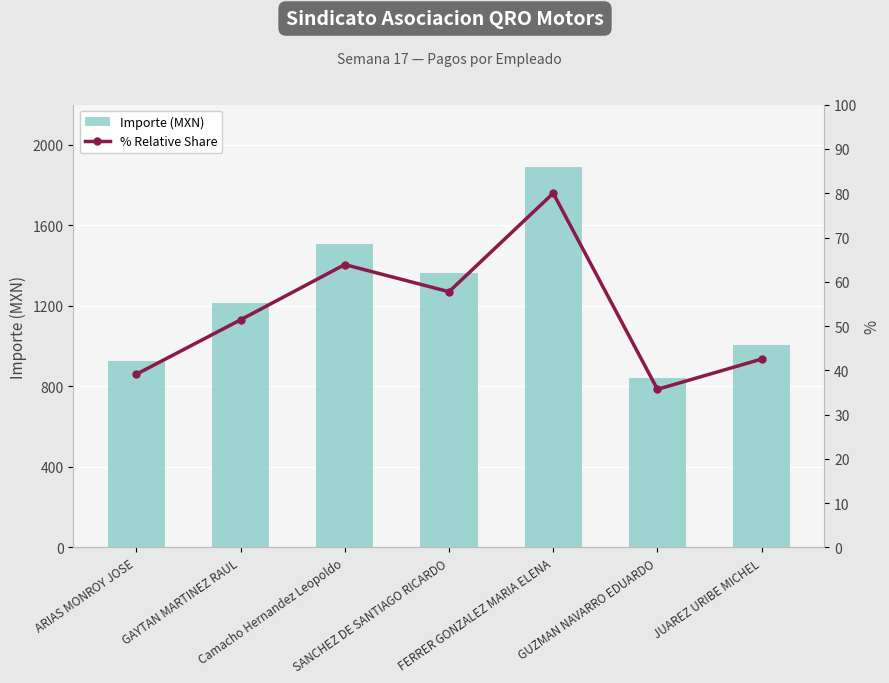

Reading left to right, transcribe all the data shown in this chart.

Importe (MXN): ARIAS MONROY JOSE=924.0	GAYTAN MARTINEZ RAUL=1214.4	Camacho Hernandez Leopoldo=1509.3	SANCHEZ DE SANTIAGO RICARDO=1364.4	FERRER GONZALEZ MARIA ELENA=1890.0	GUZMAN NAVARRO EDUARDO=843.8	JUAREZ URIBE MICHEL=1005.1
% Relative Share: ARIAS MONROY JOSE=39.1	GAYTAN MARTINEZ RAUL=51.4	Camacho Hernandez Leopoldo=63.9	SANCHEZ DE SANTIAGO RICARDO=57.8	FERRER GONZALEZ MARIA ELENA=80.0	GUZMAN NAVARRO EDUARDO=35.7	JUAREZ URIBE MICHEL=42.5